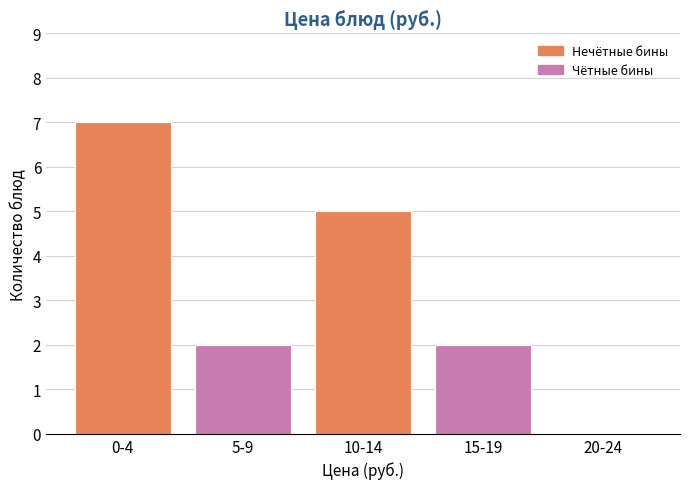

Reading left to right, extract all data points from this chart.

0-4=7	5-9=2	10-14=5	15-19=2	20-24=0